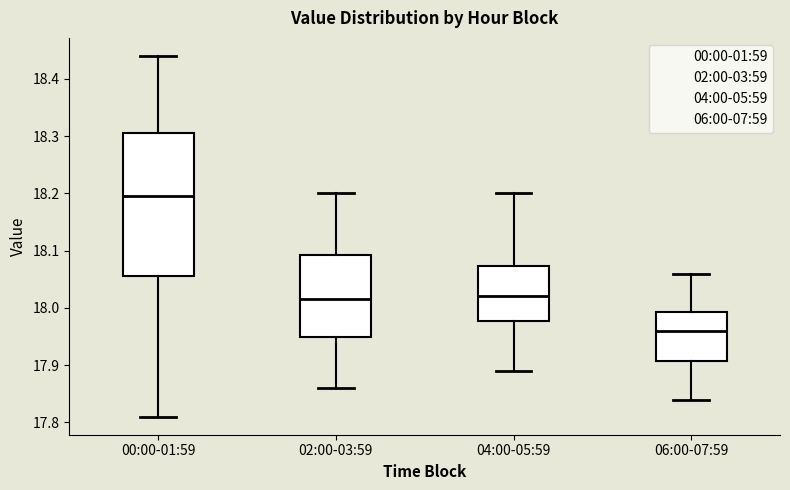

Which box has the lowest median line?

06:00-07:59